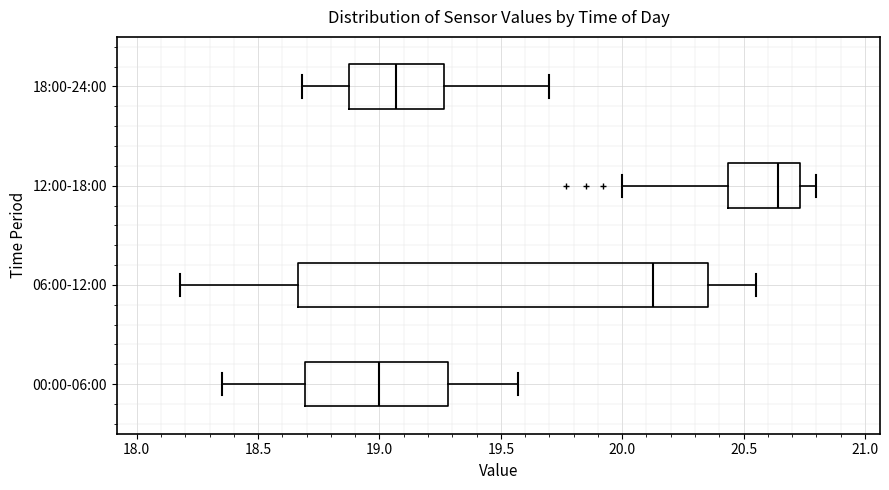

Reading bottom to top, transcribe this box plot: for each box, give where its median line is, the range the box spans, and where its two whiskers end, as read against the x-axis. The values are not printed on the chart, so give them approximately, as read against the axis.

00:00-06:00: median 19.00, box 18.70 to 19.30, whiskers 18.35 to 19.55
06:00-12:00: median 20.15, box 18.65 to 20.35, whiskers 18.20 to 20.55
12:00-18:00: median 20.65, box 20.45 to 20.75, whiskers 20.00 to 20.80
18:00-24:00: median 19.05, box 18.90 to 19.25, whiskers 18.70 to 19.70